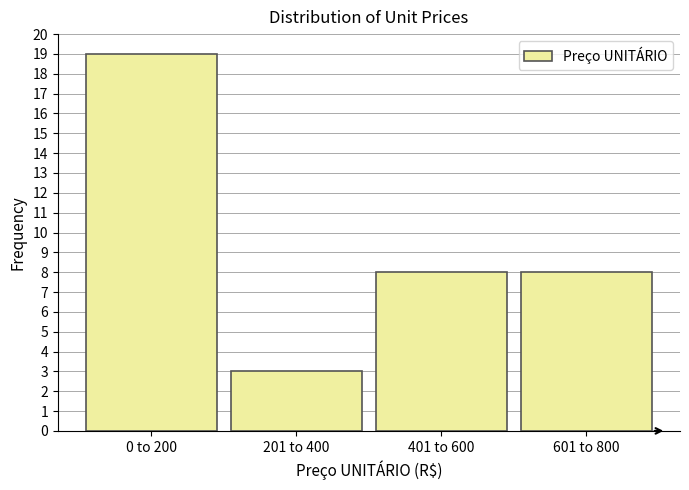

Reading left to right, what are all the values shown in this chart?

0 to 200=19	201 to 400=3	401 to 600=8	601 to 800=8